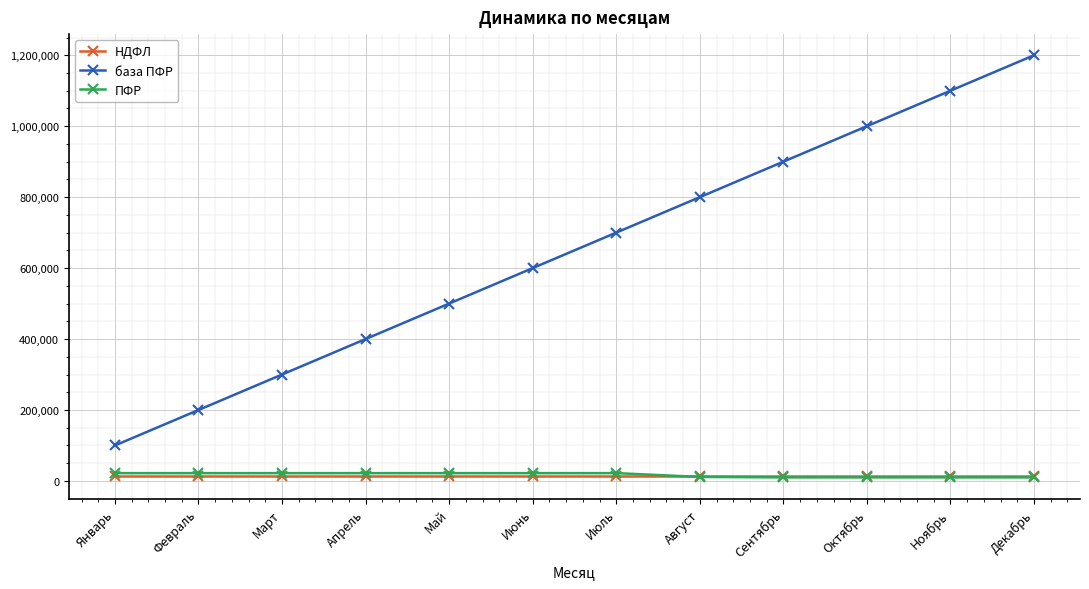

Does the chart display data point markers on the line(s)?

Yes